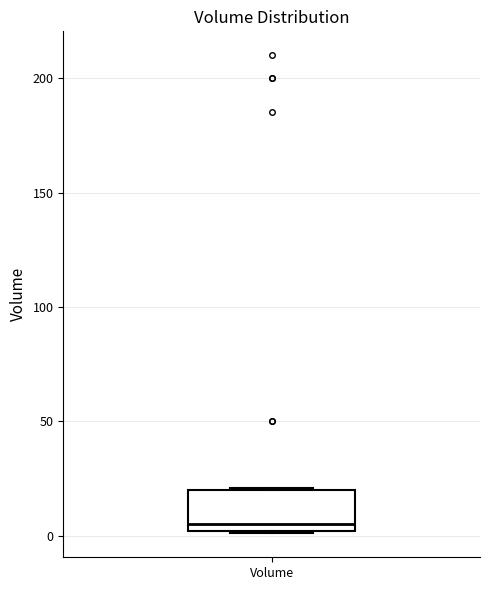

Transcribe this box plot: give where the median line is, the range the box spans, and where the two whiskers end, as read against the y-axis. The values are not printed on the chart, so give them approximately, as read against the axis.

median 5, box 0 to 20, whiskers 0 to 20